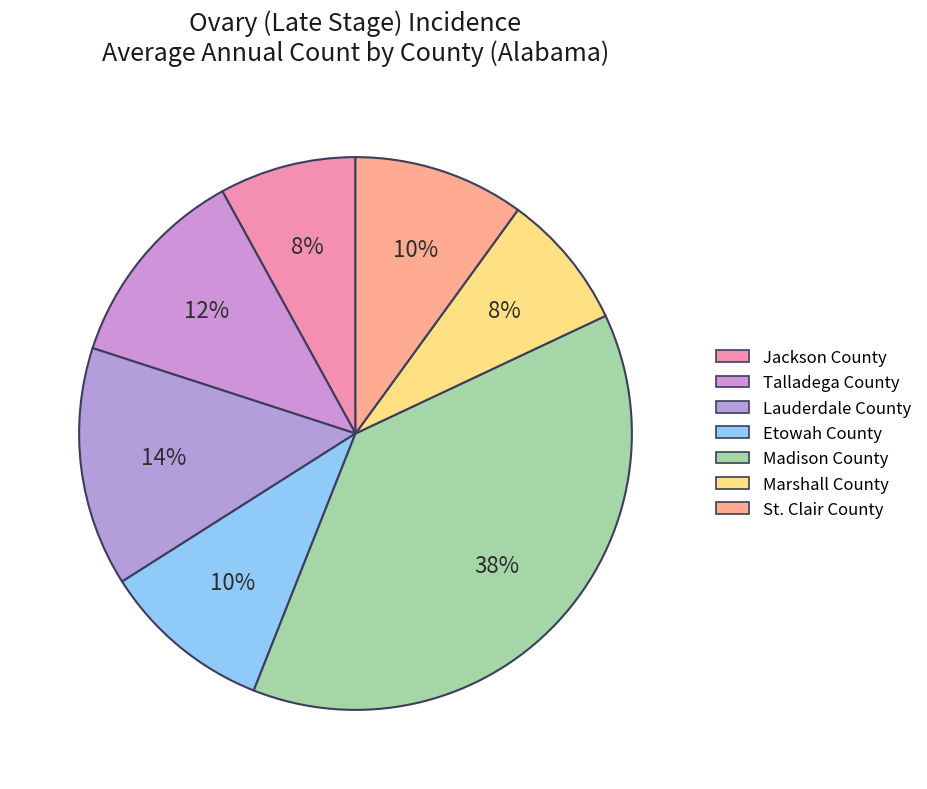

To the nearest percent, what is the difference between the Madison County and Lauderdale County slice percentages?

24%